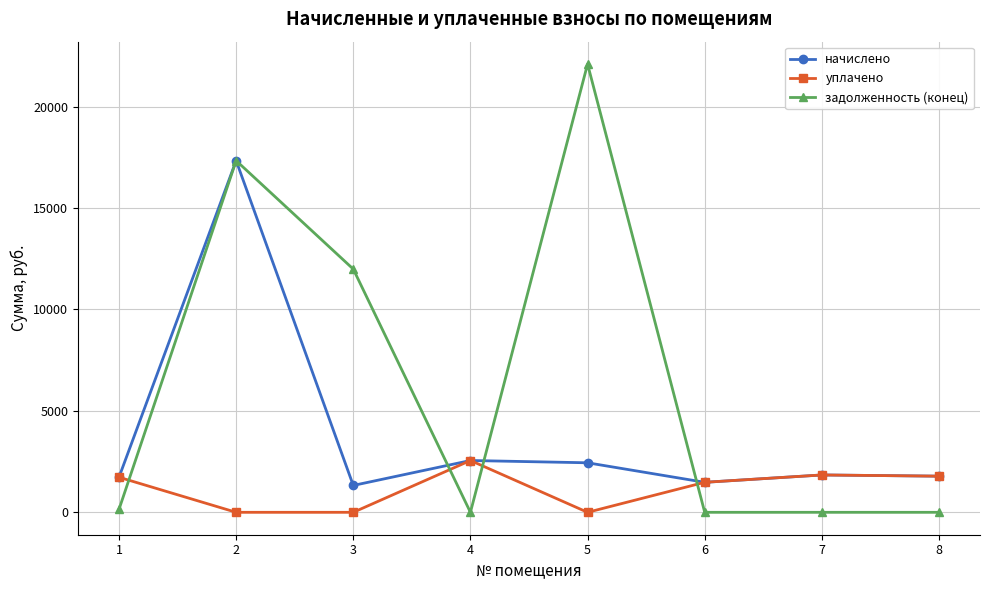

The value of уплачено at 5 is 1420.2. True or false?

False